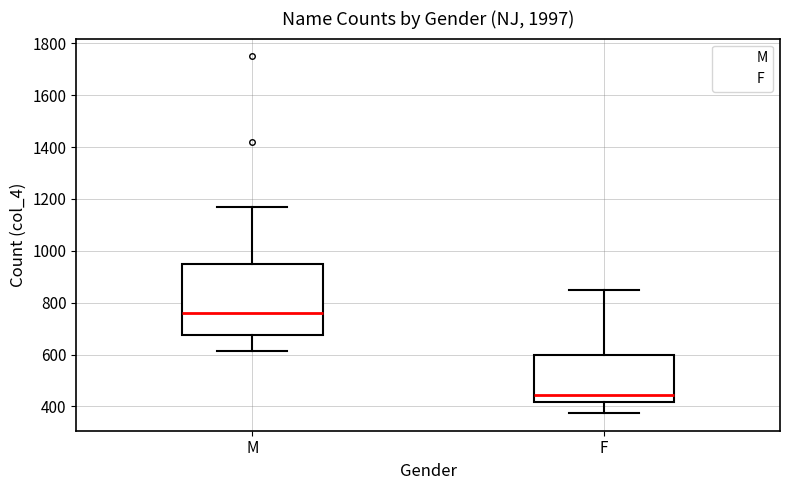

Which box's median line is the highest?

M